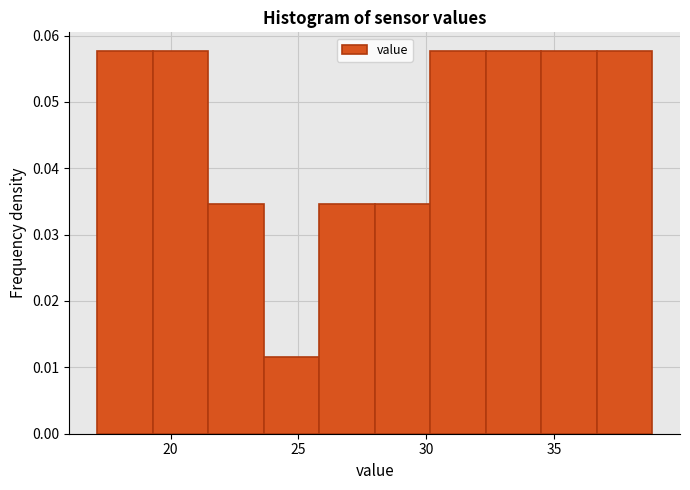

Reading left to right, list every bar in this chart as the range it spans on the x-axis followed by its height. Neither the bar edges nor the heights are printed on the chart, so give them approximately, as read against the axes.

17.0 to 19.5: 0.058
19.5 to 21.5: 0.058
21.5 to 23.5: 0.035
23.5 to 26.0: 0.012
26.0 to 28.0: 0.035
28.0 to 30.0: 0.035
30.0 to 32.5: 0.058
32.5 to 34.5: 0.058
34.5 to 36.5: 0.058
36.5 to 39.0: 0.058